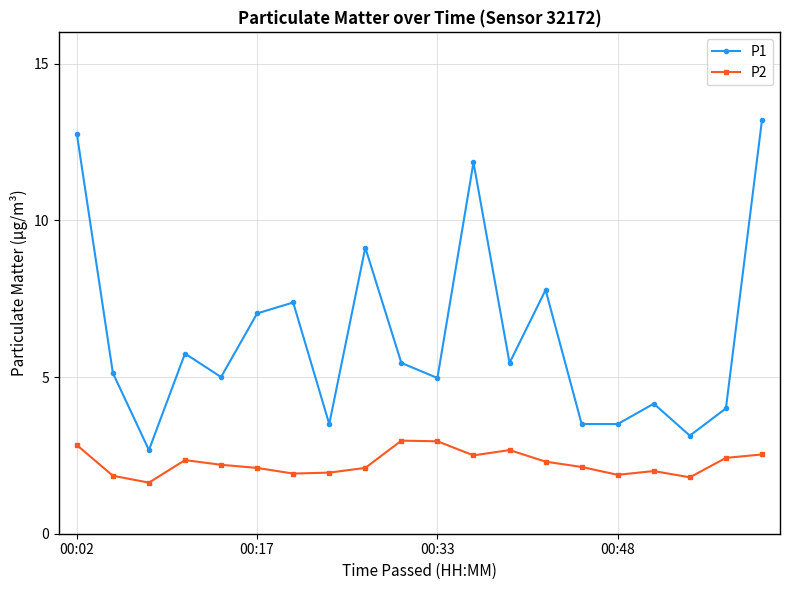

What is the value of the P1 point at the 7th from the left?

7.4